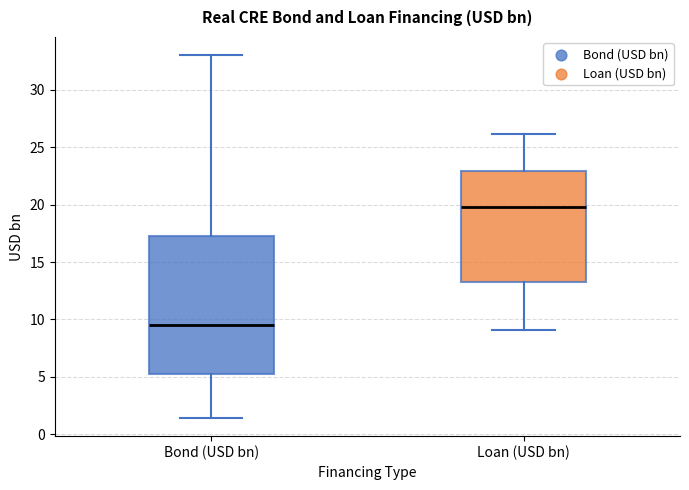

Comparing the boxes themselves (not the whiskers), which one is the tallest?

Bond (USD bn)